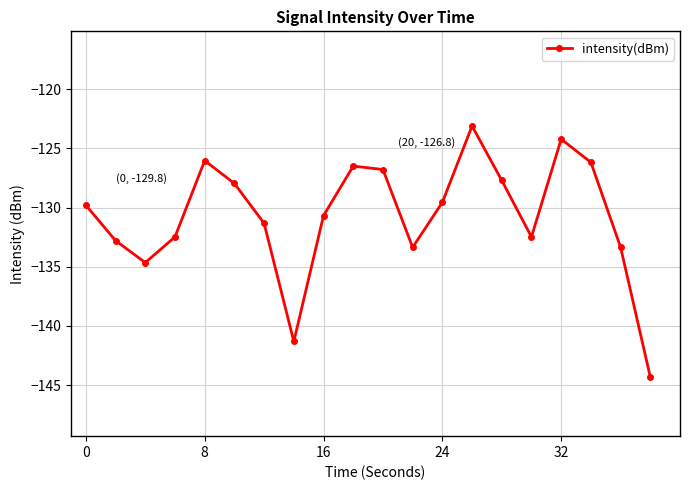

What is the smallest value displayed?

-144.3